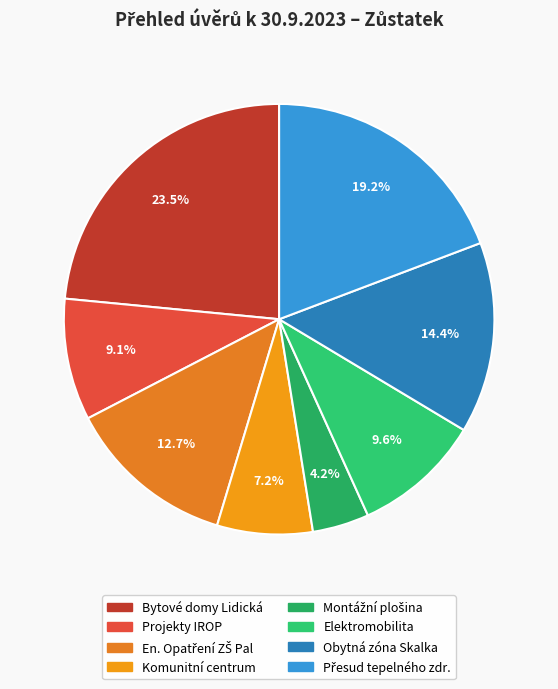

To the nearest percent, what is the average slice percentage?

12%